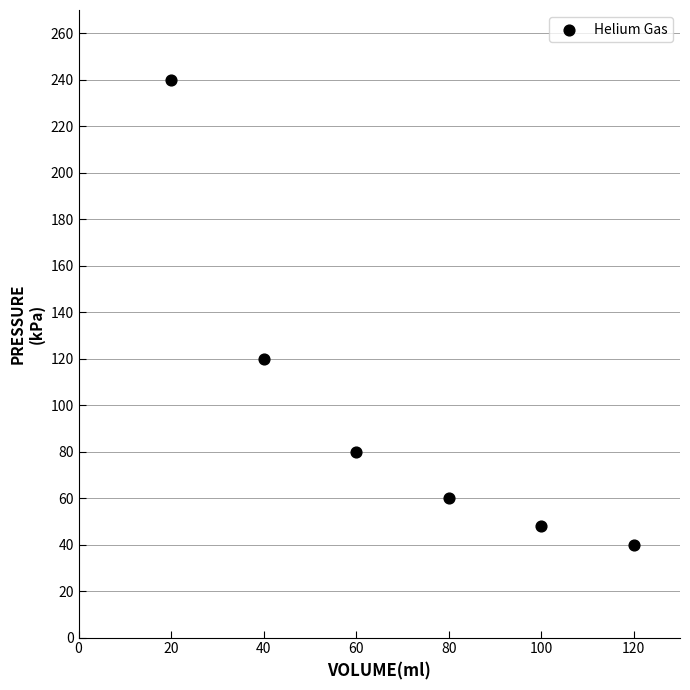

What Y value in the scatter plot is closest to 140?

120